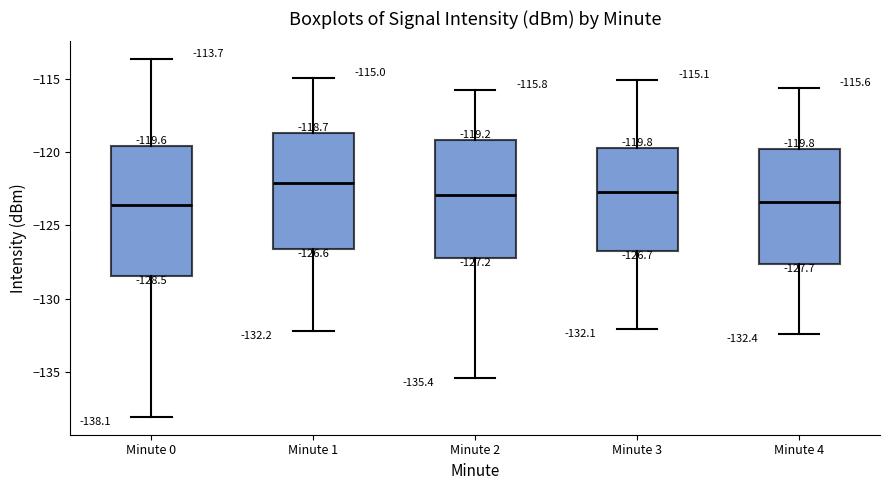

Which box is the tallest, from its lower edge to its upper edge?

Minute 0